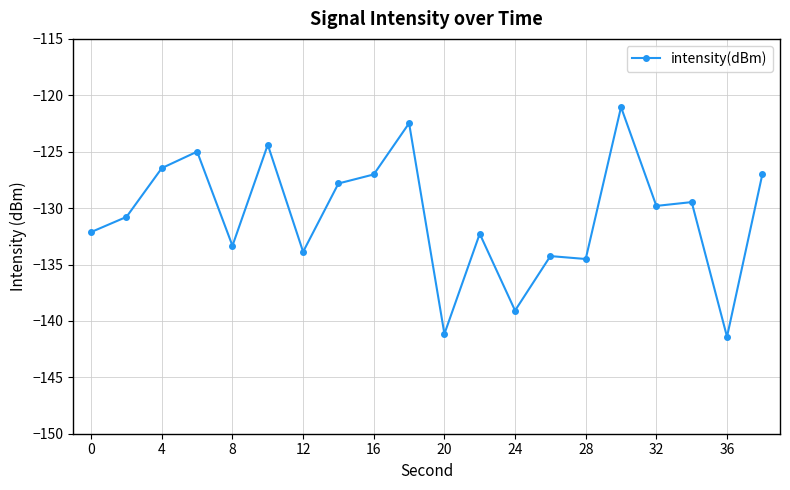

What is the average value?

-130.7